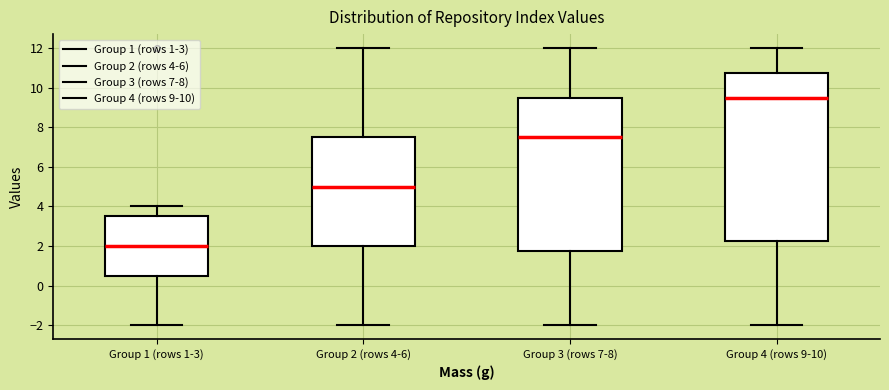

Where is the lower edge of the box for Group 3 (rows 7-8) on the y-axis? The values are not printed on the chart, so give them approximately, as read against the axis.

1.8